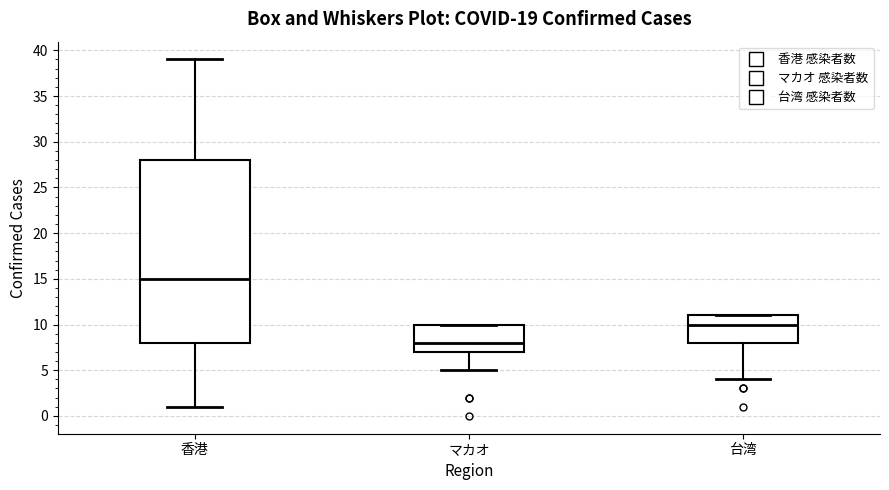

Which box is the tallest, from its lower edge to its upper edge?

香港